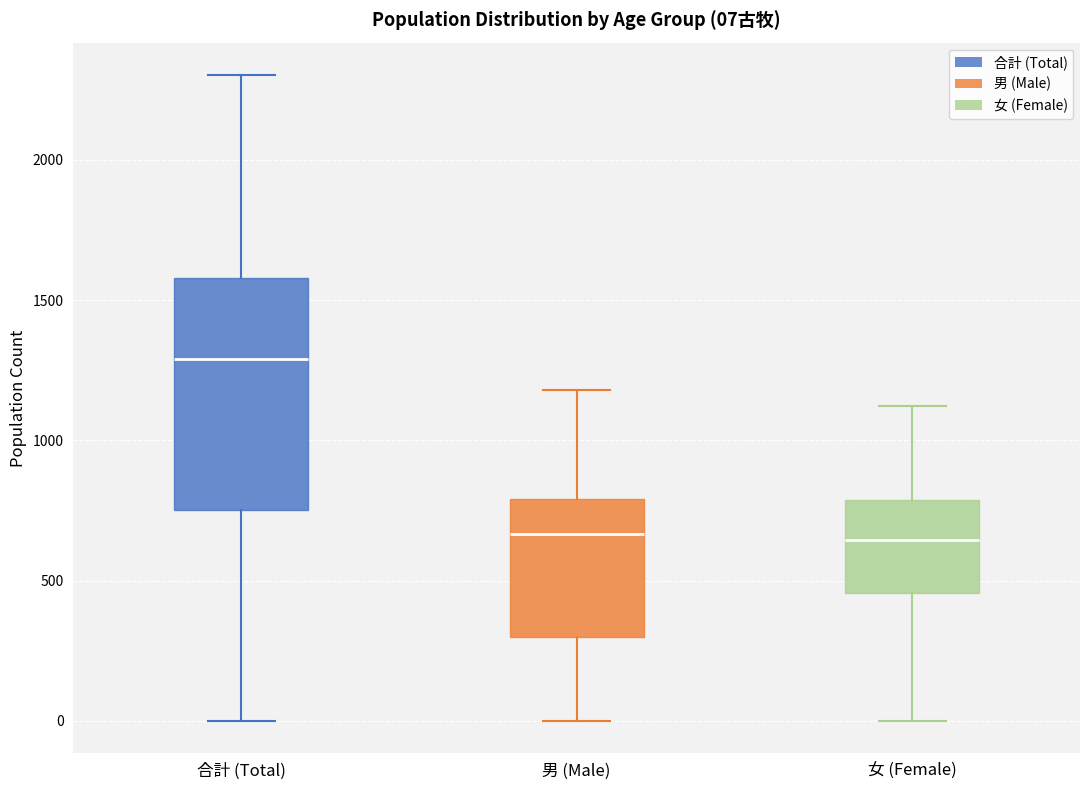

Which box is the tallest, from its lower edge to its upper edge?

合計 (Total)